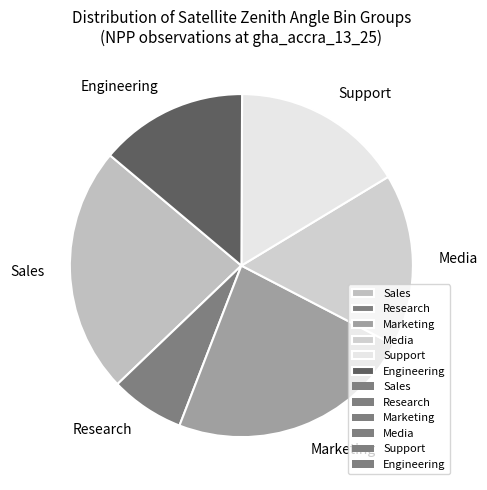

What is the smallest slice in the pie chart?

Research